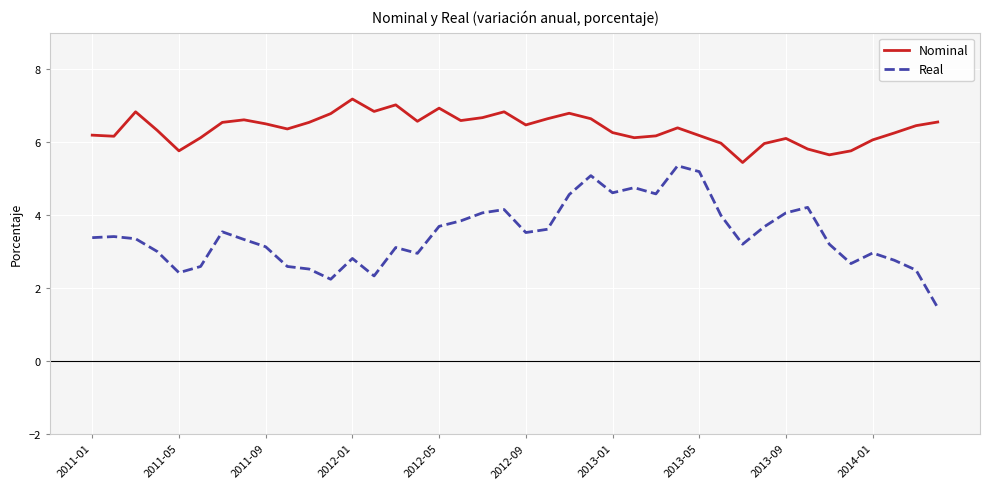

Which series has the largest total across all categories?

Nominal